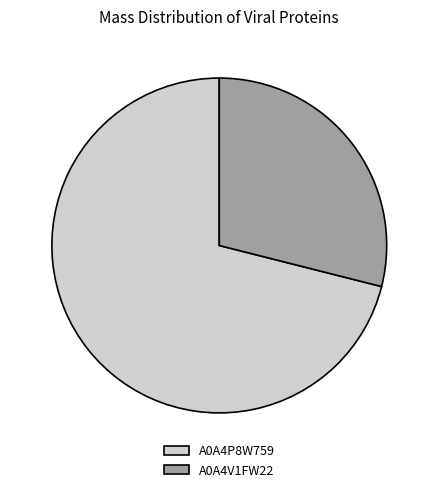

The A0A4V1FW22 slice represents 20% of the pie. True or false?

False